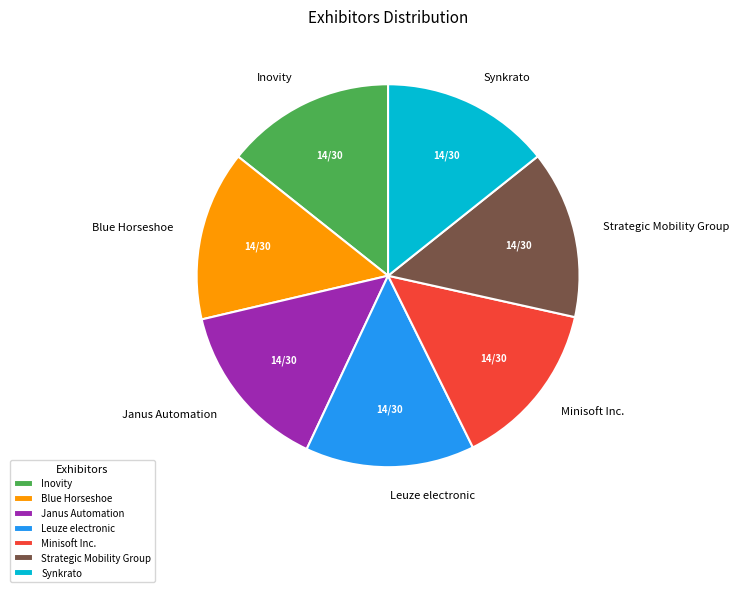

True or false: Janus Automation accounts for 9% of the total.

False